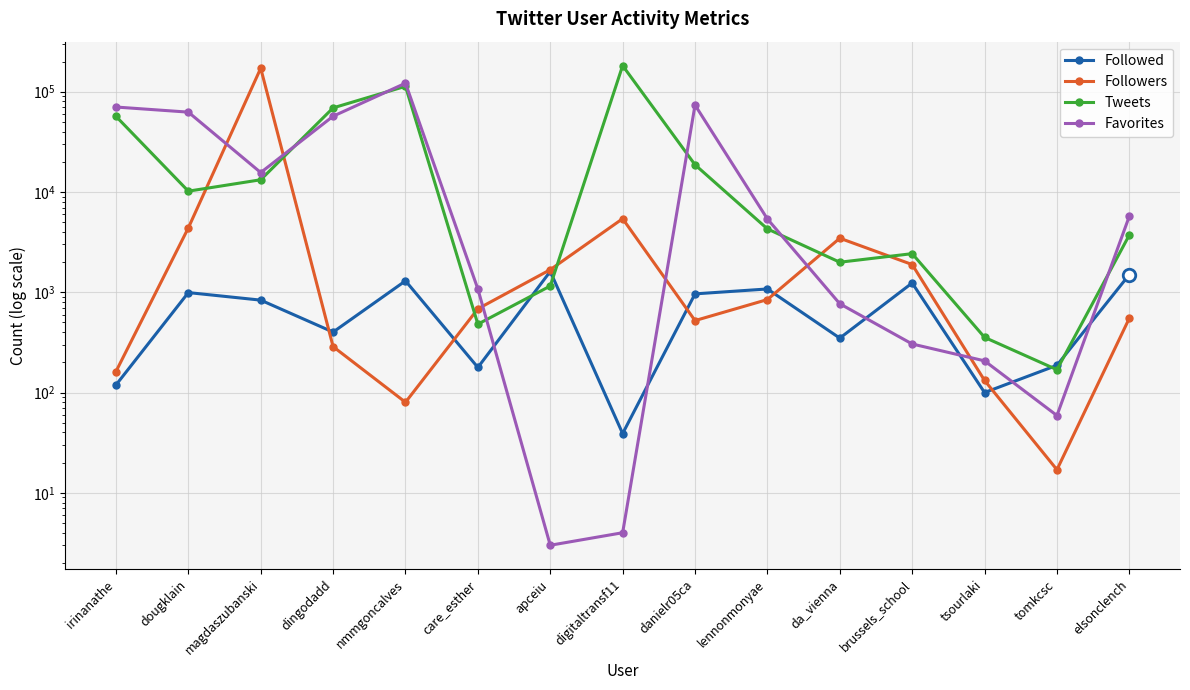

What is the total value across all series at irinanathe?

127521